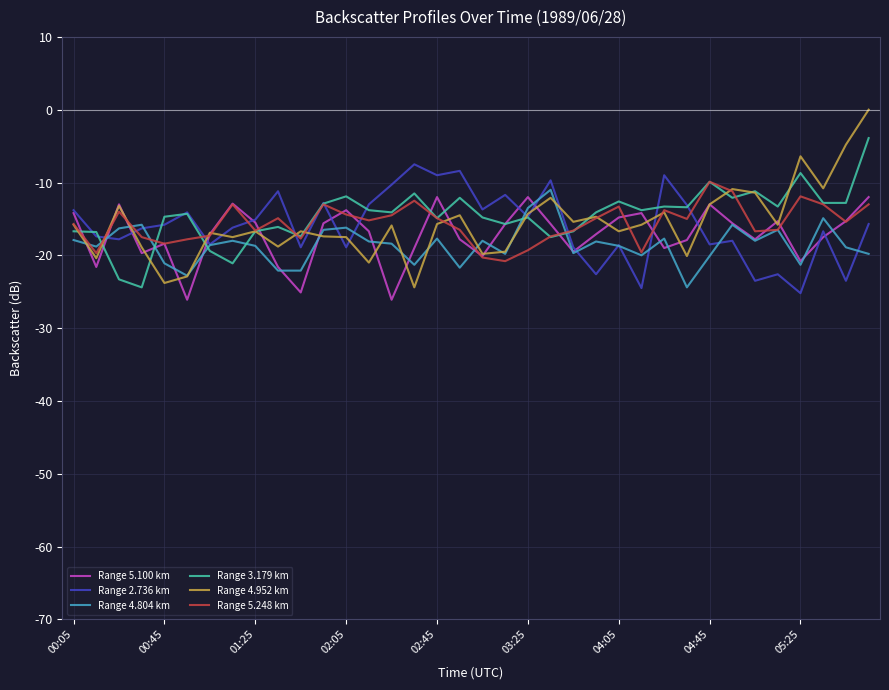

Which series has the largest range (max minus min)?

Range 4.952 km